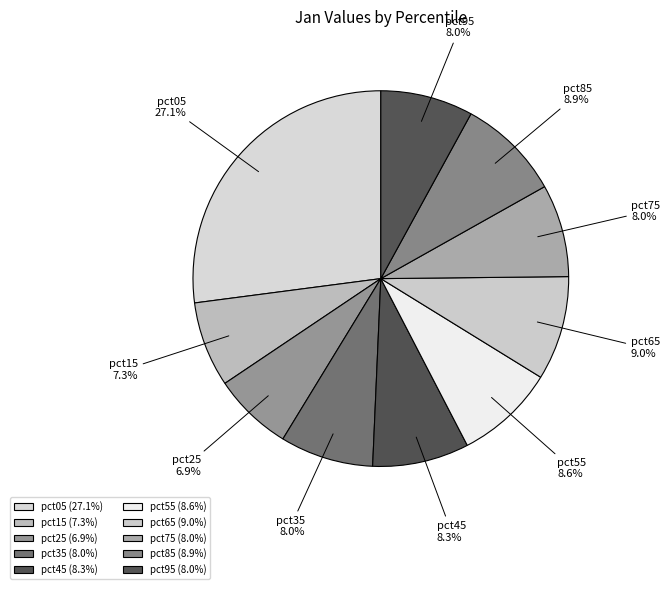

How many segments does this pie chart have?

10